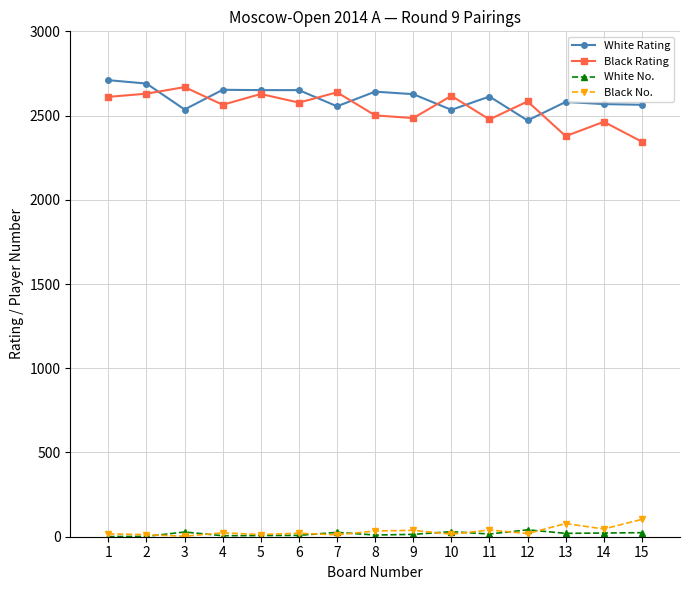

What is the value of the Black No. point at the 15th from the left?

103